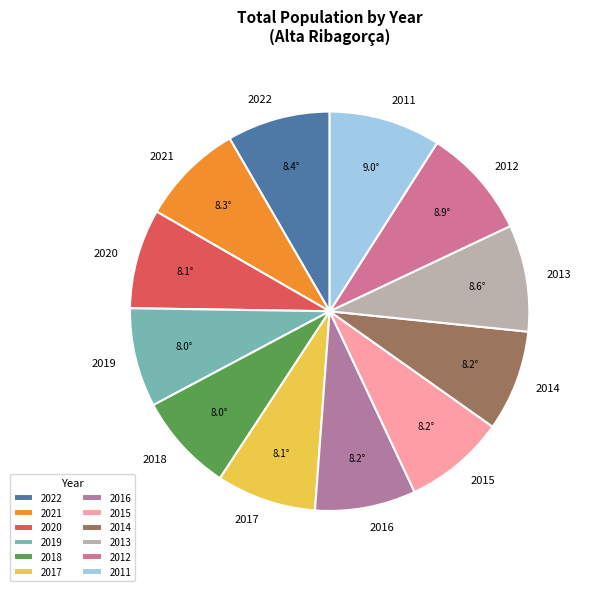

Combined, do 2018 and 2022 account for over 50%?

No